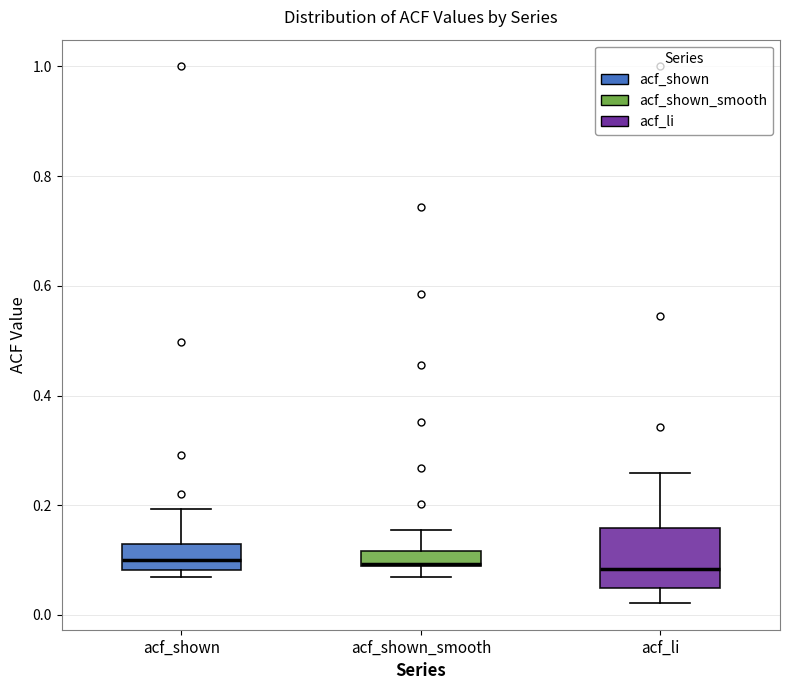

Where is the upper edge of the box for acf_shown_smooth on the y-axis? The values are not printed on the chart, so give them approximately, as read against the axis.

0.12